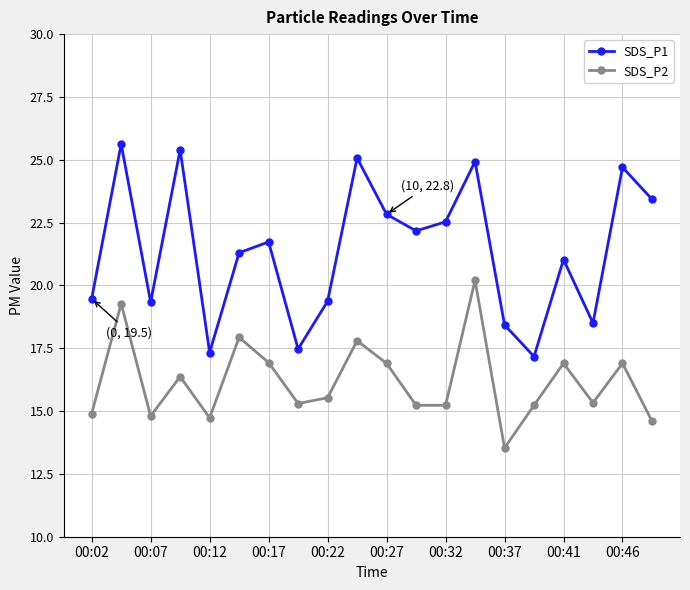

What is the average value of the SDS_P2 series?

16.2